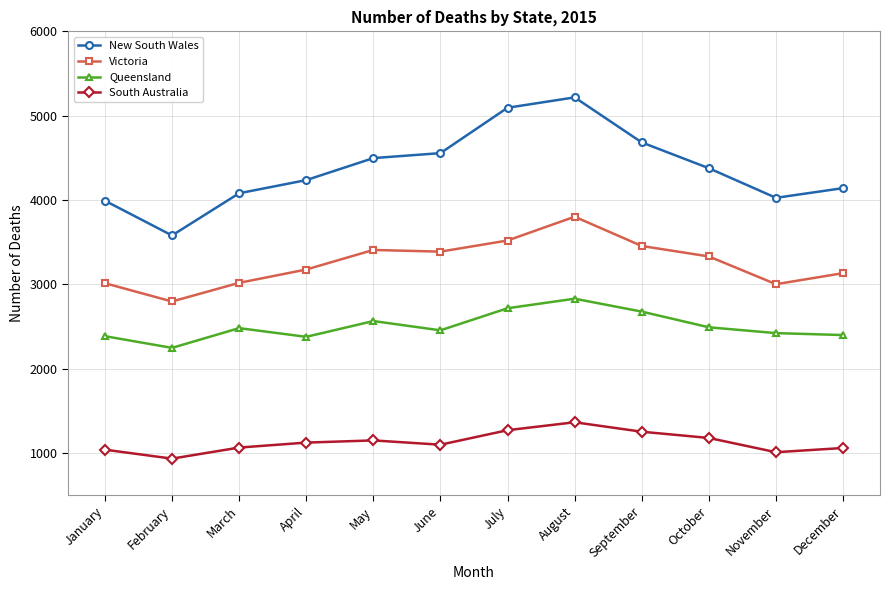

What are all the series names shown in the legend?

New South Wales, Victoria, Queensland, South Australia